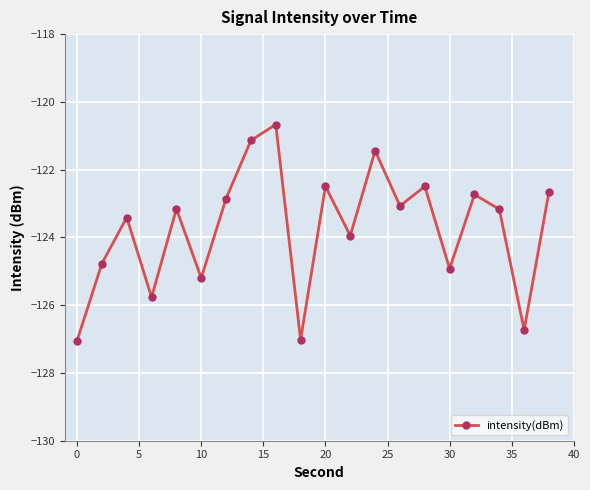

True or false: there are more than 2 points higher than both neighbors.

True